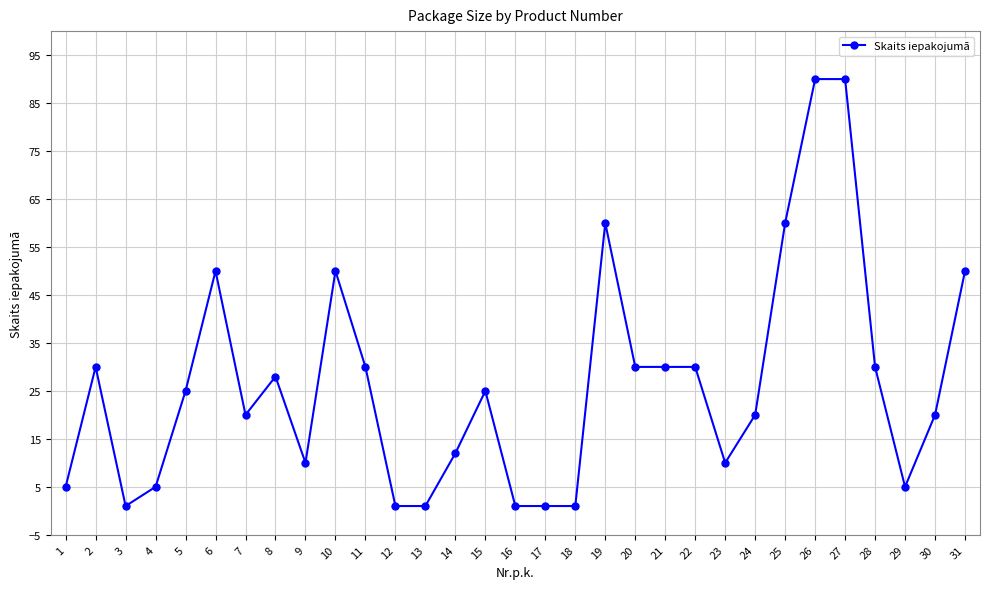

Reading right to left, list all the values displayed in this chart.

31=50	30=20	29=5	28=30	27=90	26=90	25=60	24=20	23=10	22=30	21=30	20=30	19=60	18=1	17=1	16=1	15=25	14=12	13=1	12=1	11=30	10=50	9=10	8=28	7=20	6=50	5=25	4=5	3=1	2=30	1=5